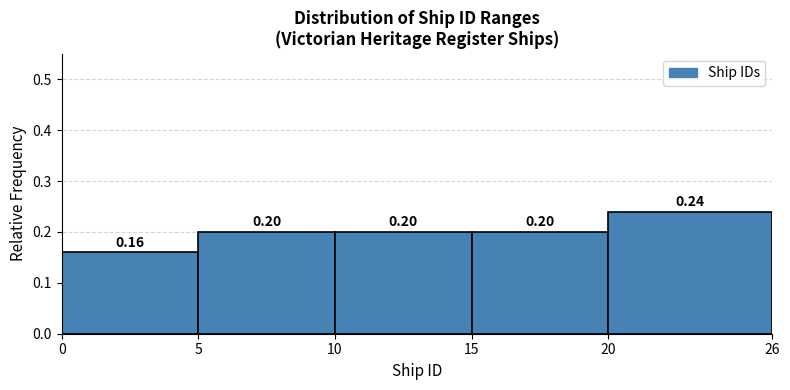

Over which range of the x-axis is the bar tallest?

20 to 26